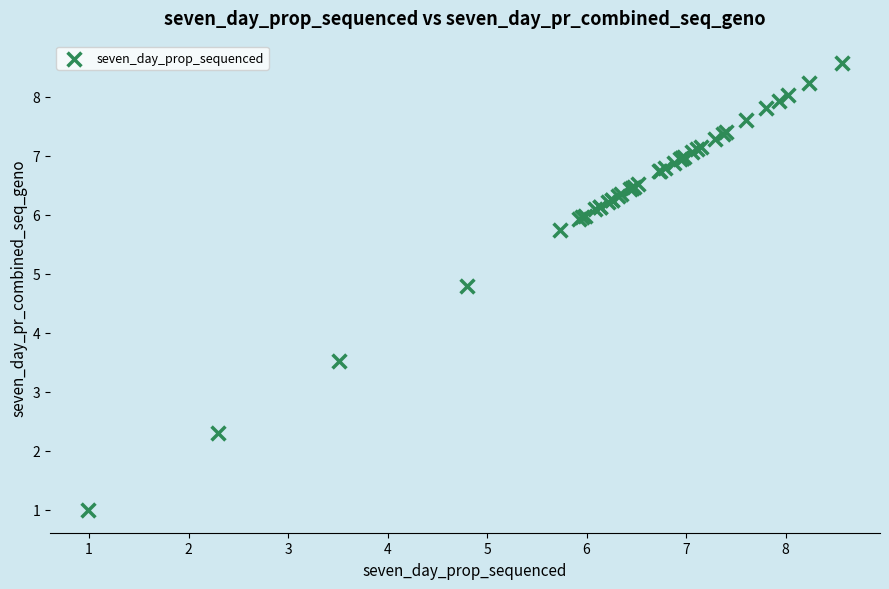

What Y value in the scatter plot is closest to 4?

3.5